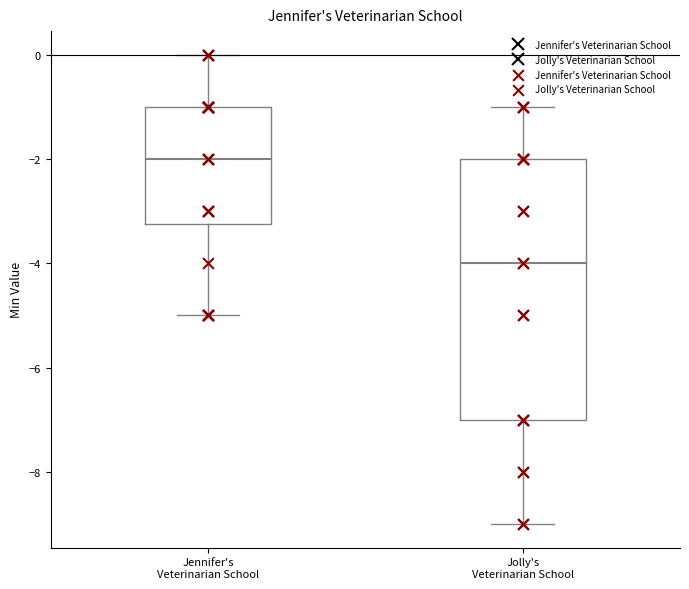

Which box has the lowest median line?

Jolly's Veterinarian School